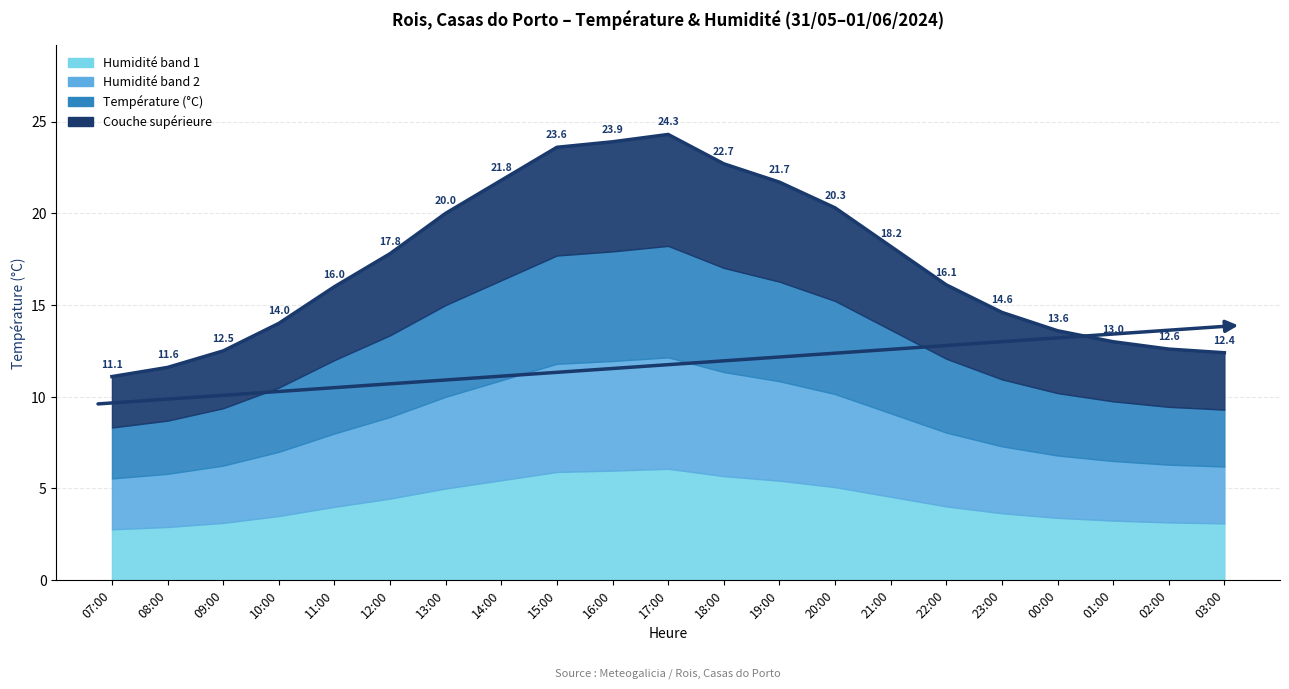

What position from the right is 12:00?

16